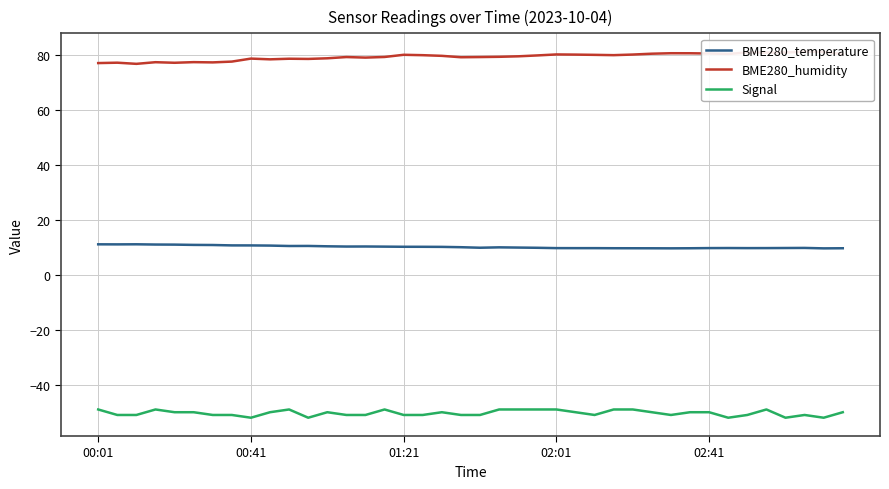

Which series has the largest total across all categories?

BME280_humidity